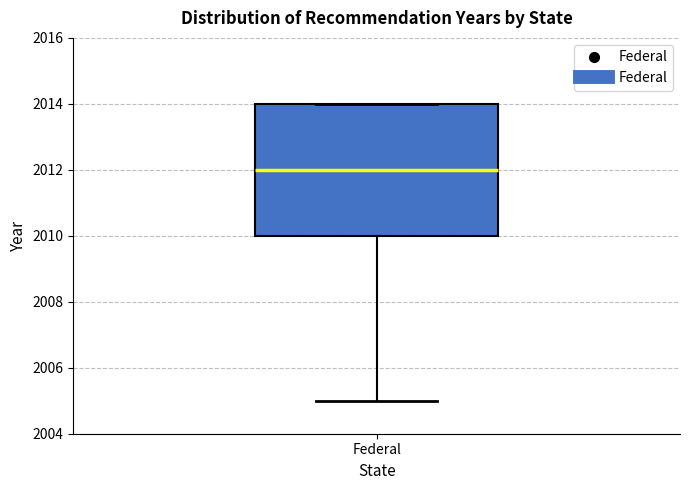

Read this box plot against the y-axis: the position of the median line, the range covered by the box, and the ends of both whiskers. The values are not printed on the chart, so give them approximately, as read against the axis.

median 2012, box 2010 to 2014, whiskers 2005 to 2014